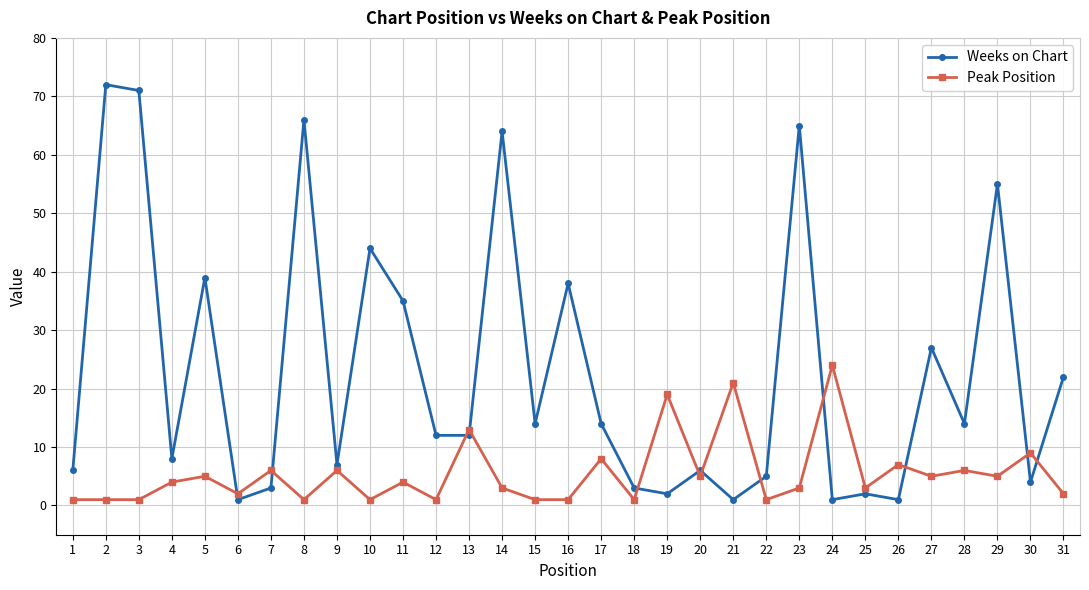

Which category has the highest value across all series?

2